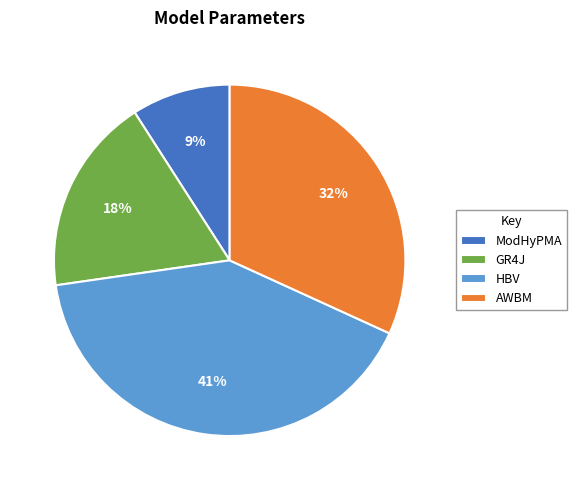

What is the ratio of the value at ModHyPMA to the value at HBV?

0.2